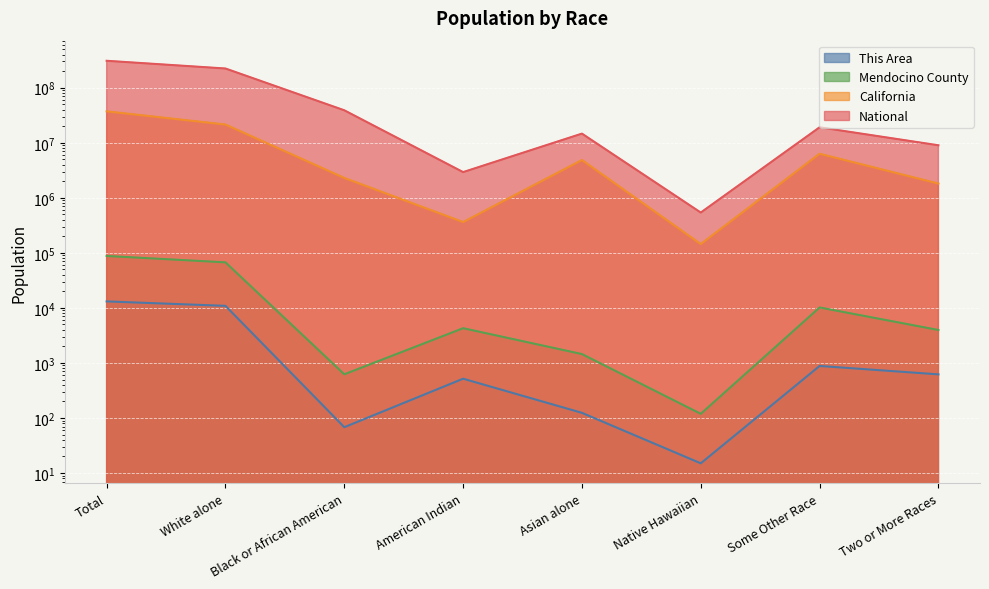

Rank the categories by California value from lowest to highest.

Native Hawaiian, American Indian, Two or More Races, Black or African American, Asian alone, Some Other Race, White alone, Total